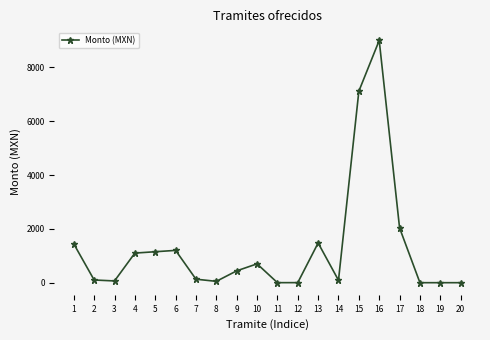

Does the chart have visible grid lines?

No